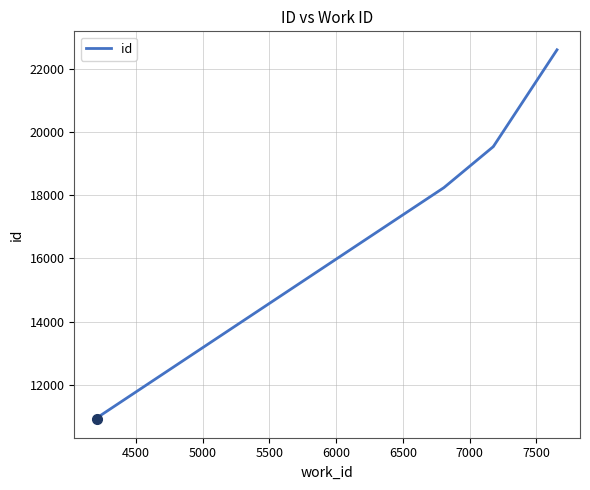

Which has a higher value, 5500 or 6500?

6500